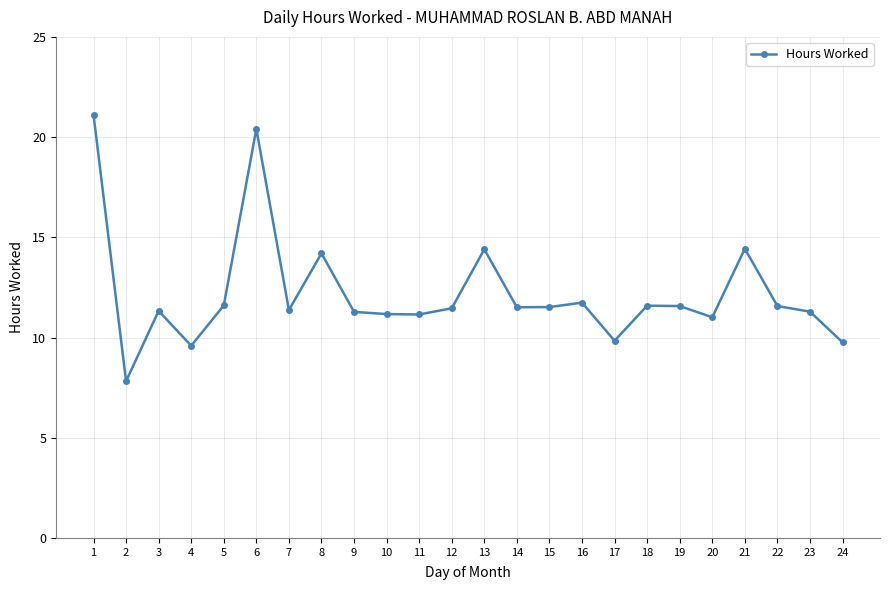

What is the average value?

12.2